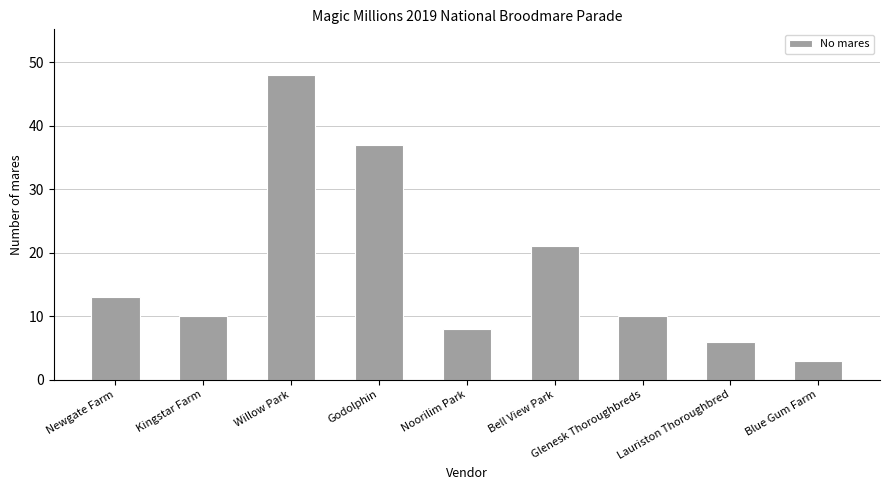

Between Willow Park and Newgate Farm, which is larger?

Willow Park